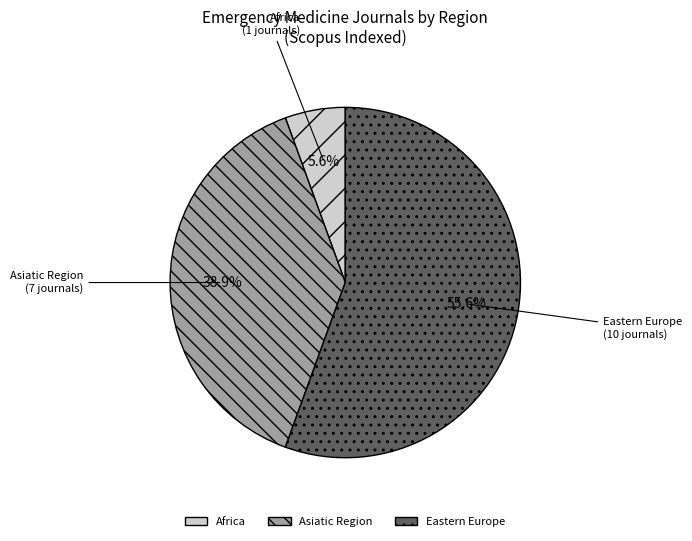

Is there any slice that represents more than half of the pie?

Yes